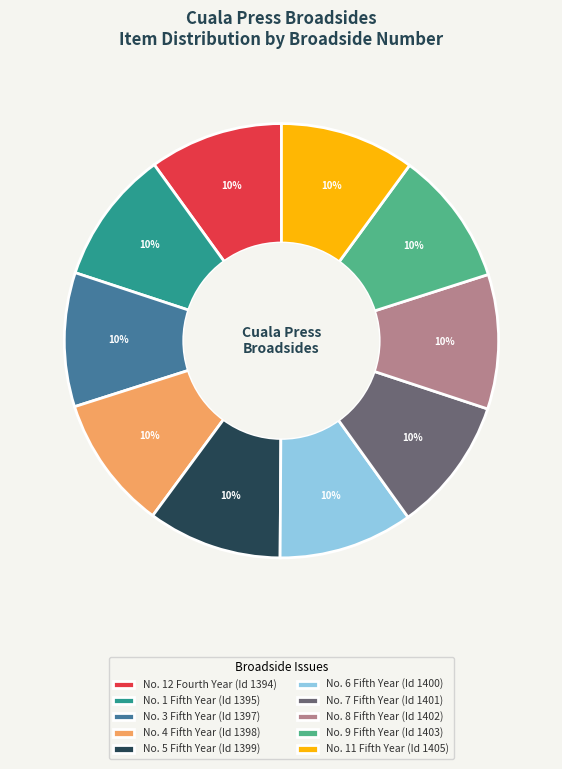

How many slices are in this pie chart?

10